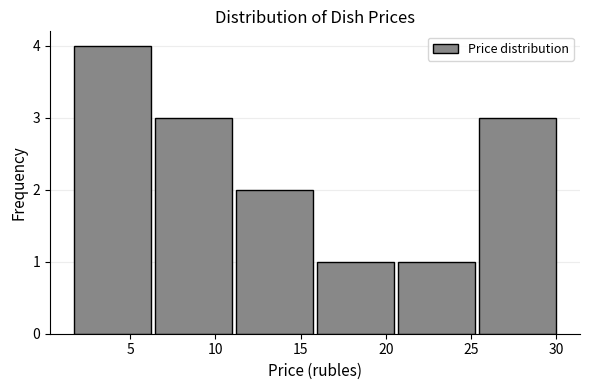

What is the height of the bar covering 15.85 to 20.60 on the x-axis? Neither the bar edges nor the heights are printed on the chart, so give them approximately, as read against the axes.

1